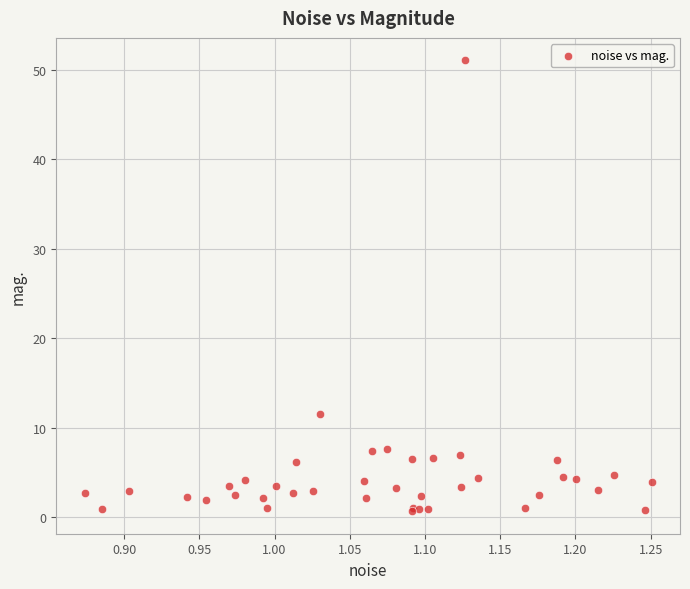

What Y value in the scatter plot is closest to 25?

11.5